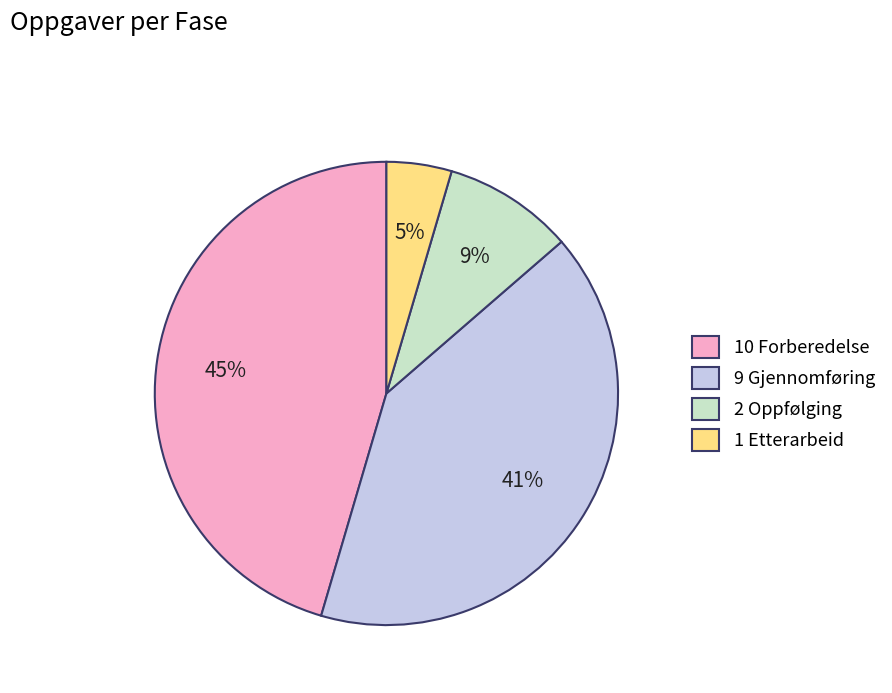

Which slice is the smallest?

1 Etterarbeid